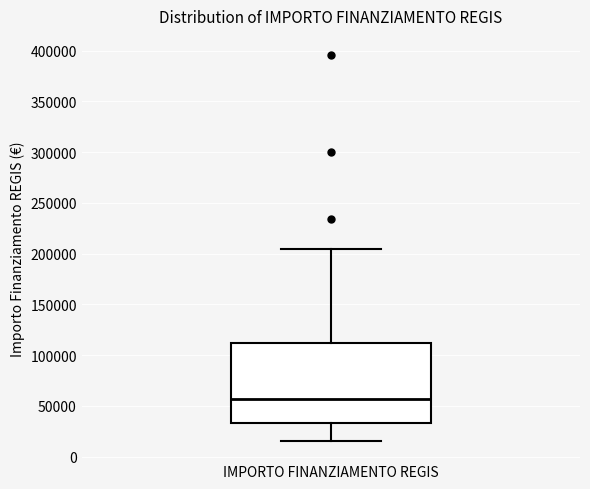

Read this box plot against the y-axis: the position of the median line, the range covered by the box, and the ends of both whiskers. The values are not printed on the chart, so give them approximately, as read against the axis.

median 55000, box 35000 to 115000, whiskers 15000 to 205000